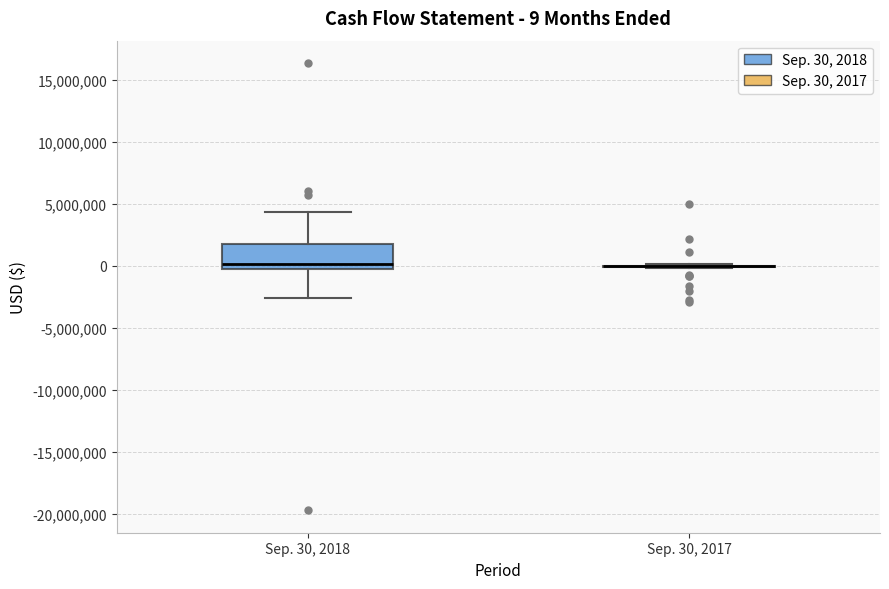

Comparing the boxes themselves (not the whiskers), which one is the tallest?

Sep. 30, 2018